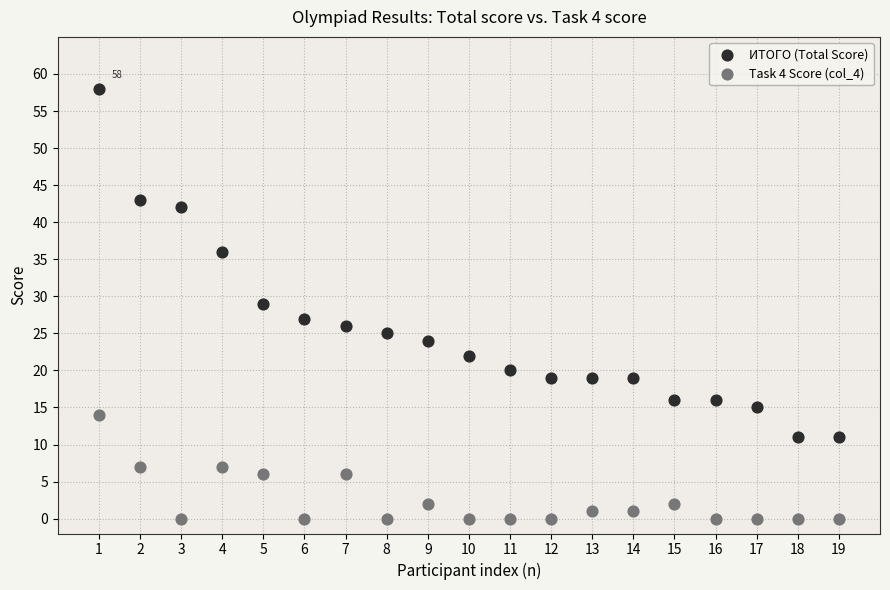

Across all data points, what is the range of X values (max minus min)?

18